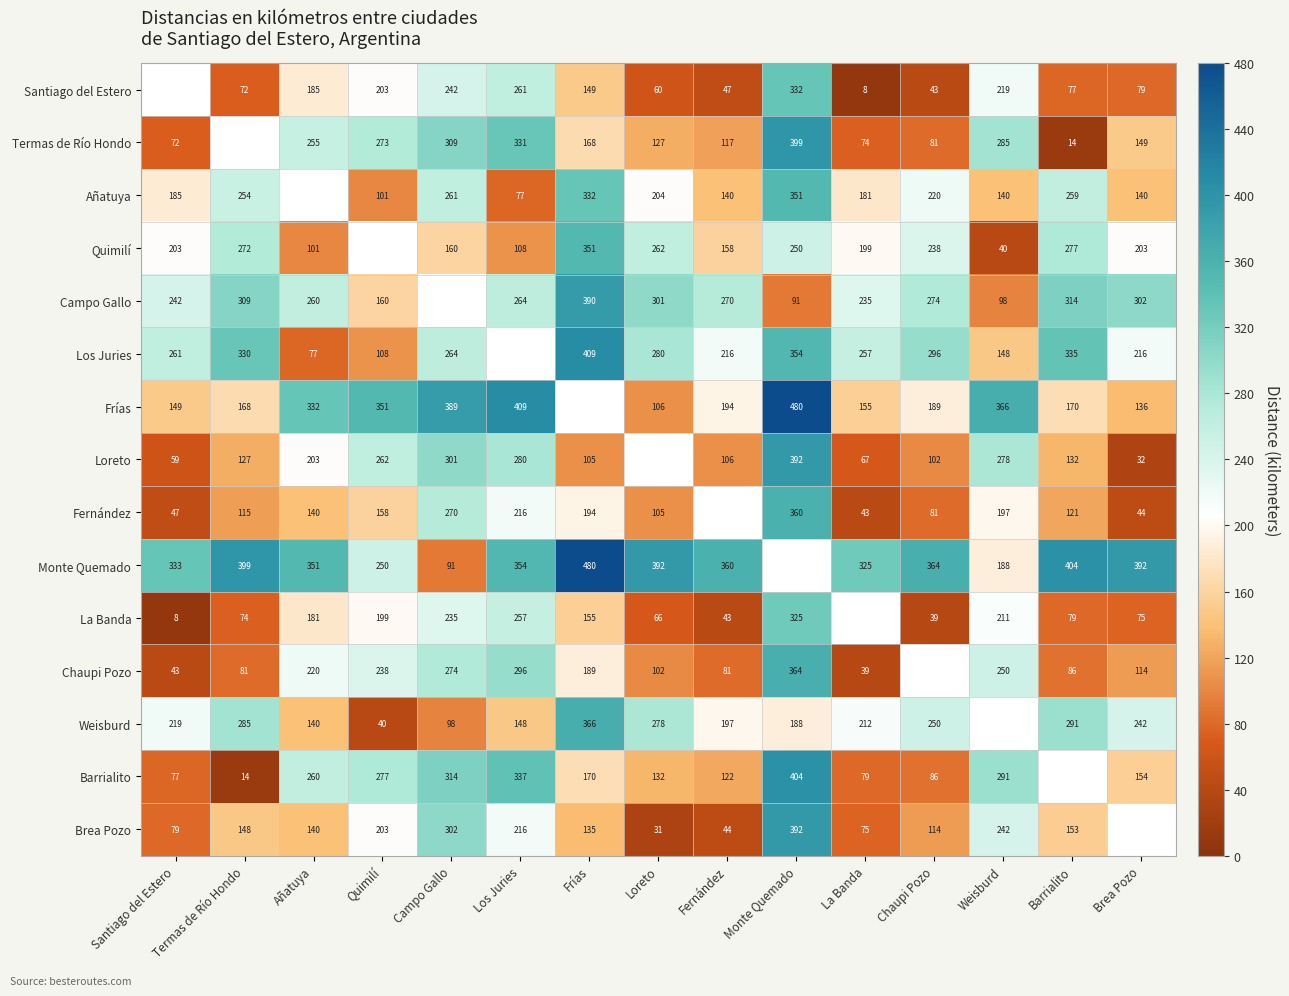

What is the sum of the La Banda values at Termas de Río Hondo and Weisburd?

285